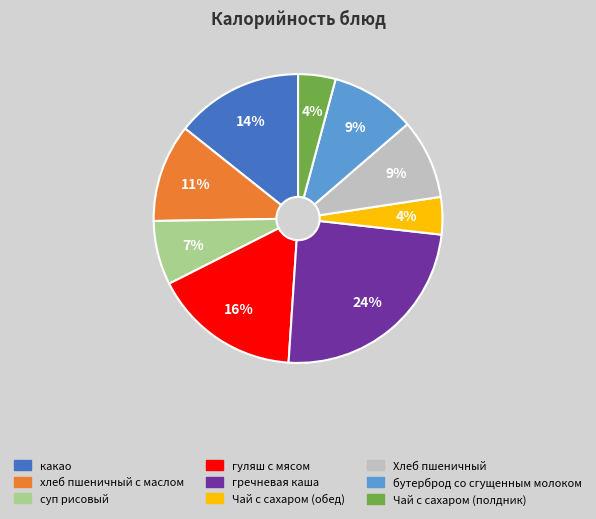

Does суп рисовый account for over 50% of the chart?

No